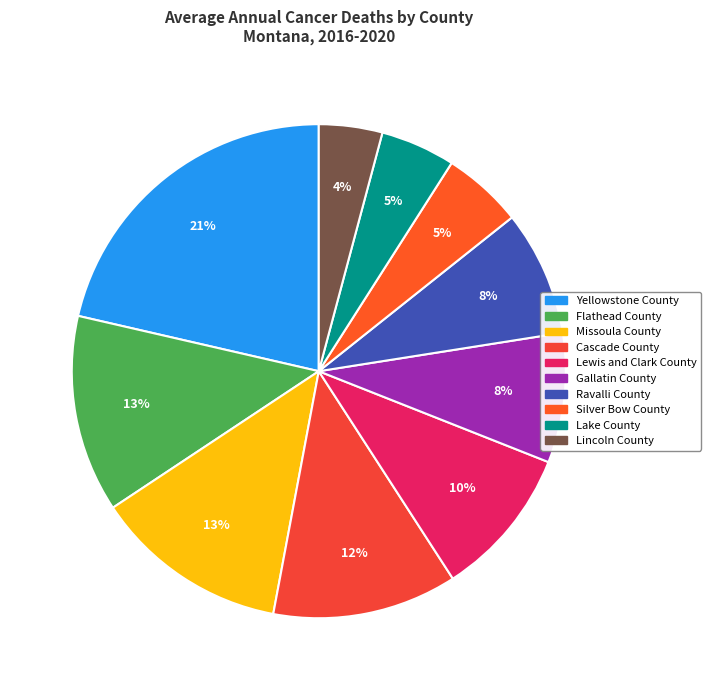

What portion of the pie excludes Silver Bow County?

94.7%